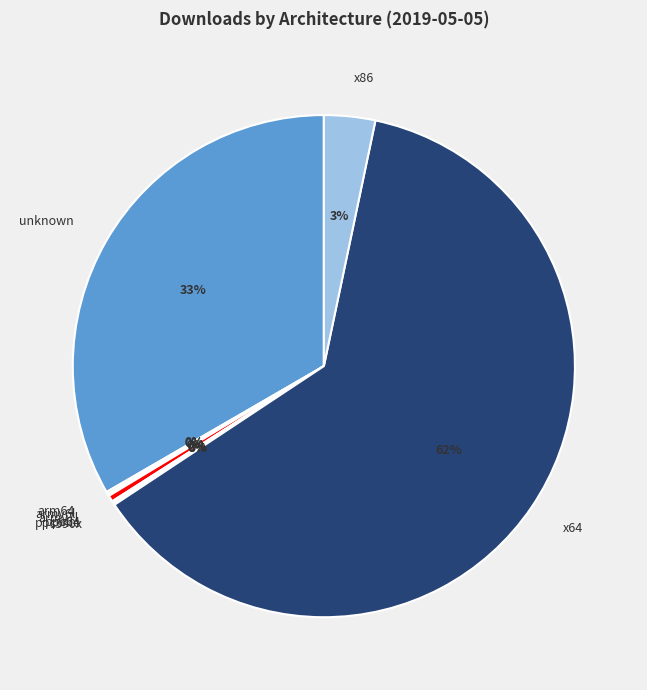

Do armv7l and x86 together represent more than half of the pie?

No